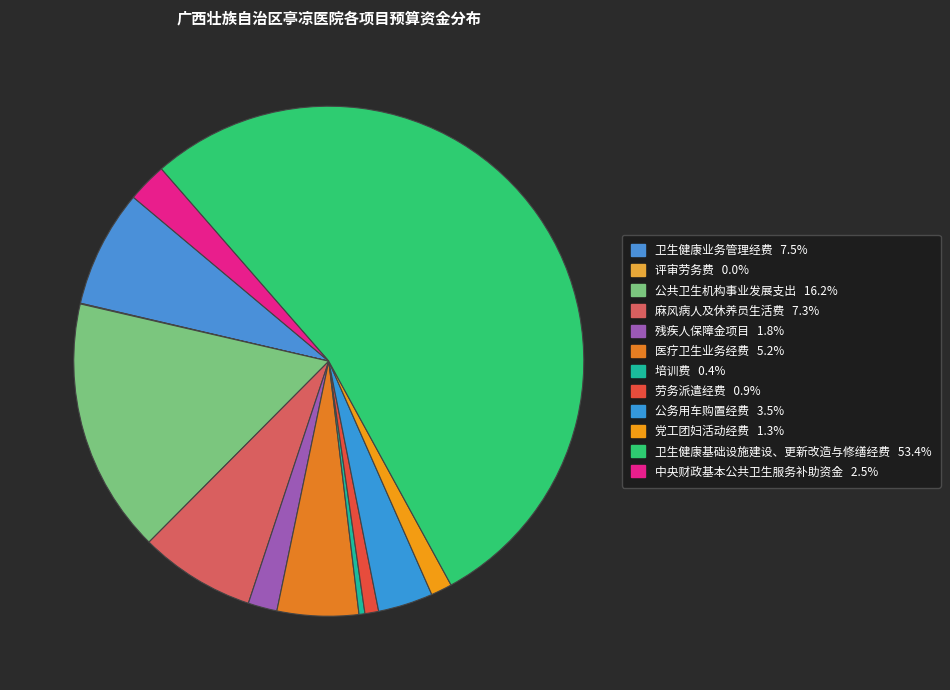

Combined, what portion of the pie is 中央财政基本公共卫生服务补助资金 and 公务用车购置经费?

6.0%